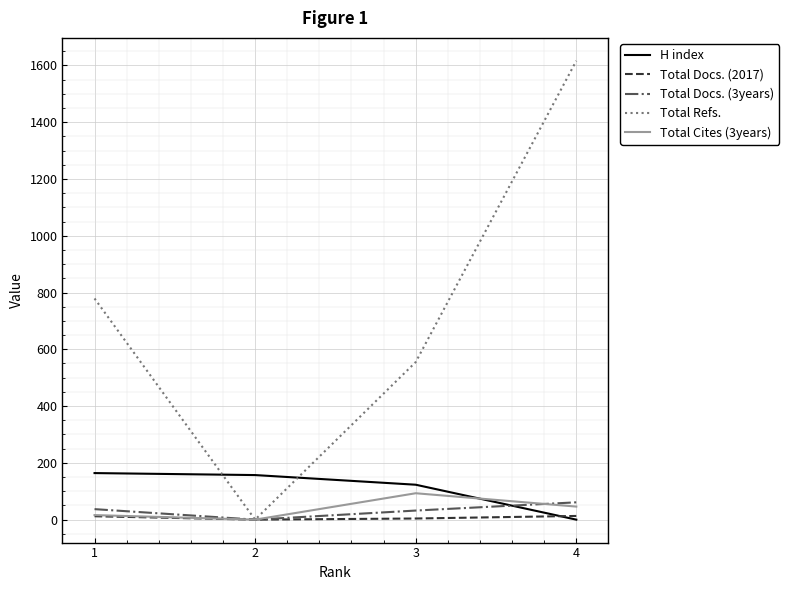

Count the Total Cites (3years) values in the range 16 to 93.

3